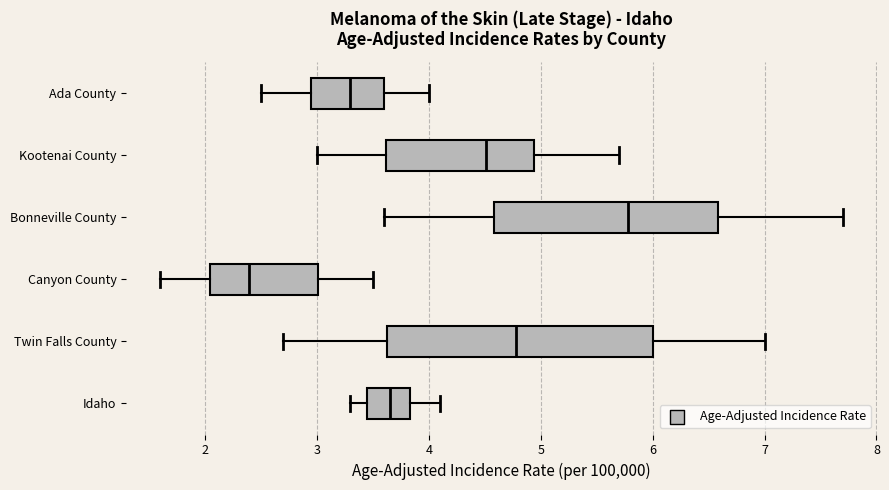

Where is the left edge of the box for Ada County on the x-axis? The values are not printed on the chart, so give them approximately, as read against the axis.

2.9